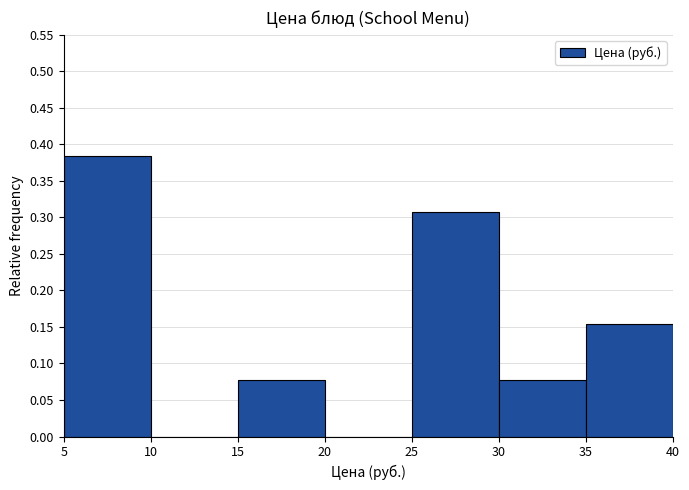

Reading left to right, transcribe this chart: for each bar, give the range it covers on the x-axis and its height. The values are not printed on the chart, so give them approximately, as read against the axis.

5 to 10: 0.385
10 to 15: 0
15 to 20: 0.075
20 to 25: 0
25 to 30: 0.310
30 to 35: 0.075
35 to 40: 0.155